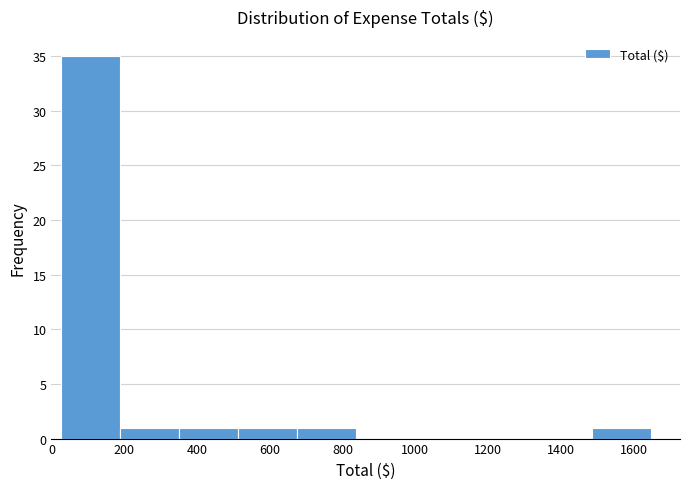

Reading left to right, transcribe this chart: for each bar, give the range it covers on the x-axis and its height. Neither the bar edges nor the heights are printed on the chart, so give them approximately, as read against the axes.

20 to 180: 35
180 to 360: 1
360 to 520: 1
520 to 680: 1
680 to 840: 1
840 to 1000: 0
1000 to 1160: 0
1160 to 1320: 0
1320 to 1480: 0
1480 to 1640: 1